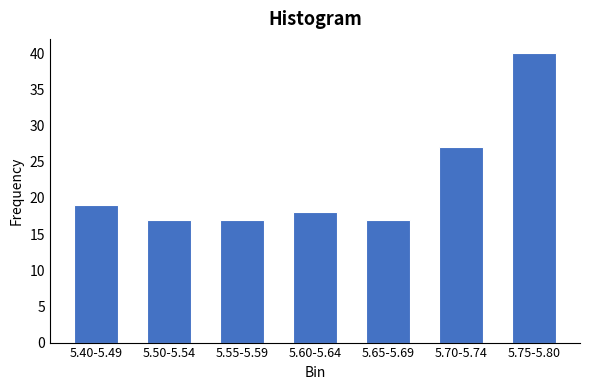

Reading left to right, what are all the values shown in this chart?

5.40-5.49=19	5.50-5.54=17	5.55-5.59=17	5.60-5.64=18	5.65-5.69=17	5.70-5.74=27	5.75-5.80=40